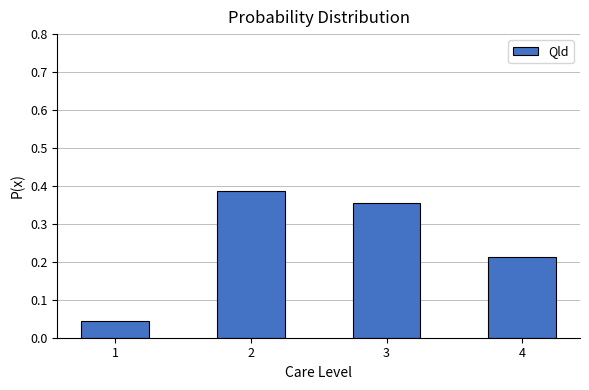

How many values are between 0 and 1?

4